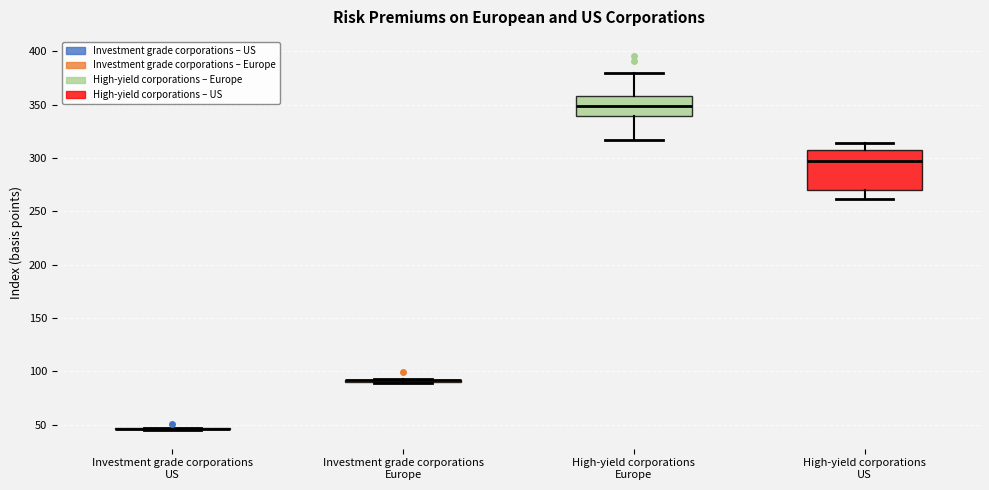

Reading left to right, transcribe this box plot: for each box, give where its median line is, the range the box spans, and where its two whiskers end, as read against the y-axis. The values are not printed on the chart, so give them approximately, as read against the axis.

Investment grade corporations US: box collapsed to a line at 45, whiskers 45 to 45
Investment grade corporations Europe: box collapsed to a line at 90, whiskers 90 to 95
High-yield corporations Europe: median 350, box 340 to 360, whiskers 315 to 380
High-yield corporations US: median 295, box 270 to 305, whiskers 260 to 315